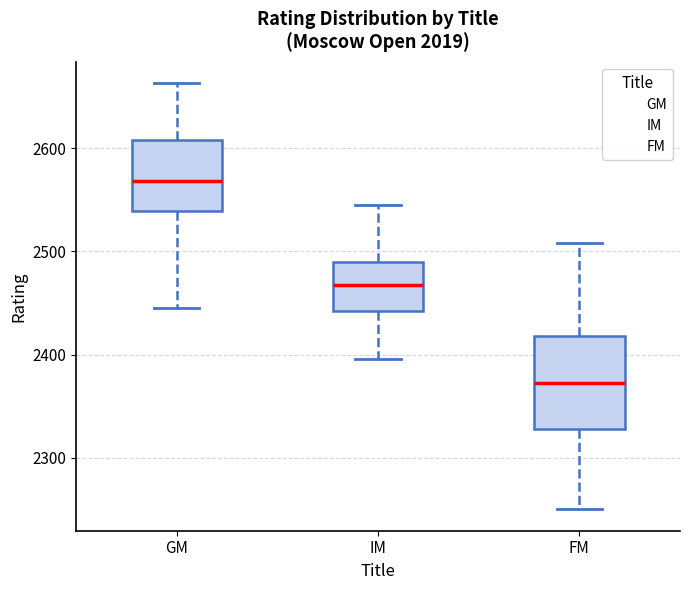

Reading left to right, transcribe this box plot: for each box, give where its median line is, the range the box spans, and where its two whiskers end, as read against the y-axis. The values are not printed on the chart, so give them approximately, as read against the axis.

GM: median 2570, box 2540 to 2610, whiskers 2450 to 2660
IM: median 2470, box 2440 to 2490, whiskers 2400 to 2550
FM: median 2370, box 2330 to 2420, whiskers 2250 to 2510